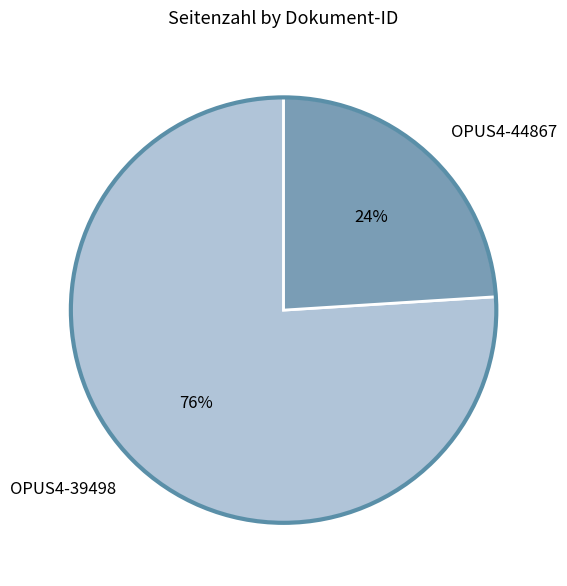

Does any single category account for the majority?

Yes